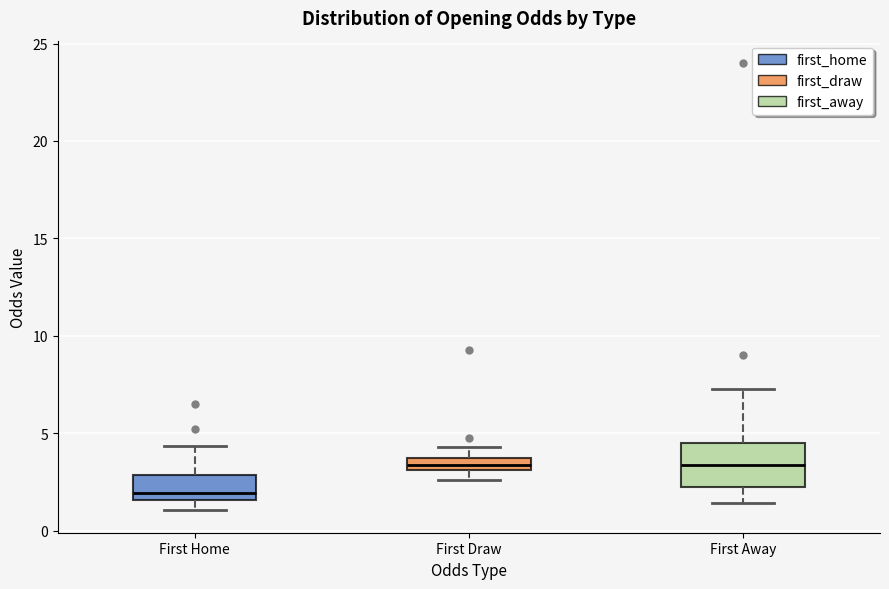

Which box is the tallest, from its lower edge to its upper edge?

First Away